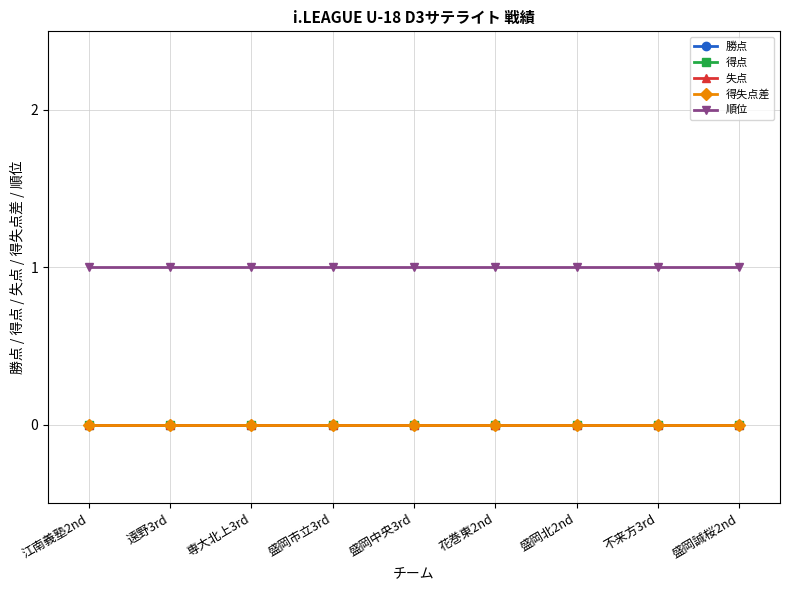

Is the value of 順位 at 盛岡中央3rd greater than the value of 勝点 at 不来方3rd?

Yes